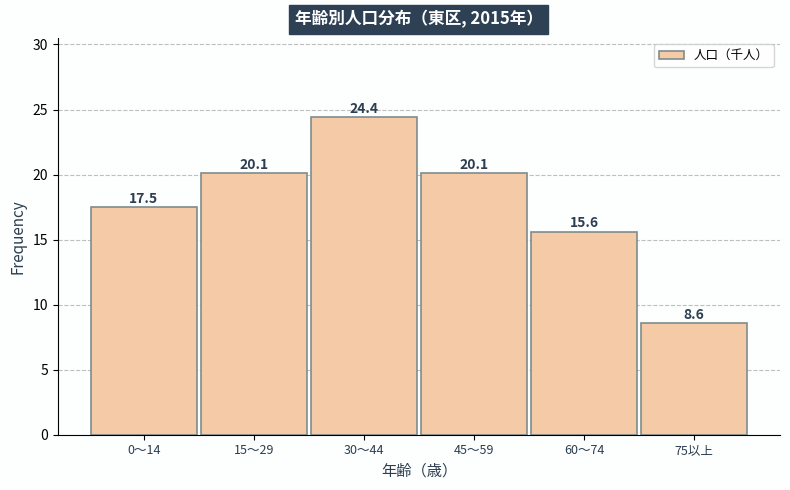

Reading right to left, list all the values displayed in this chart.

8.6	15.6	20.1	24.4	20.1	17.5